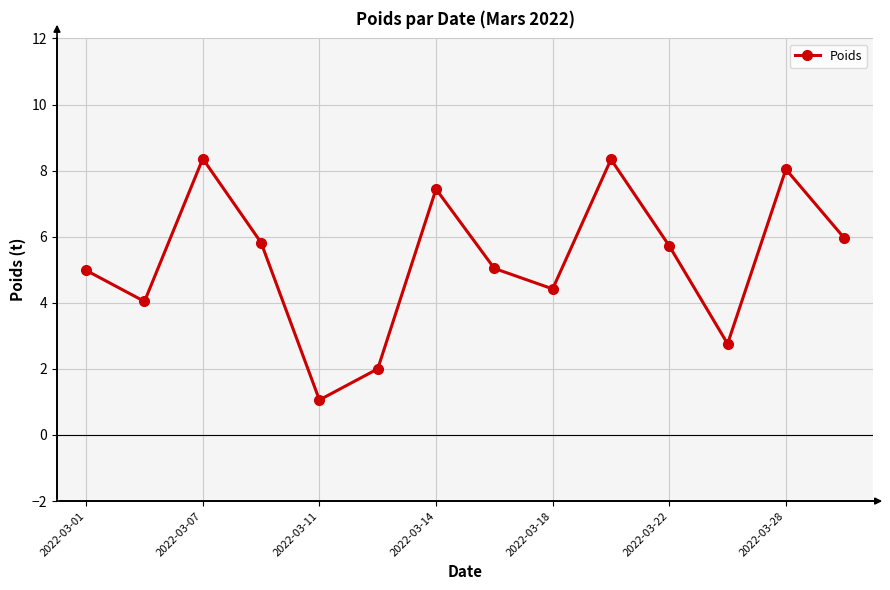

What is the value of the 7th point from the left?

7.4